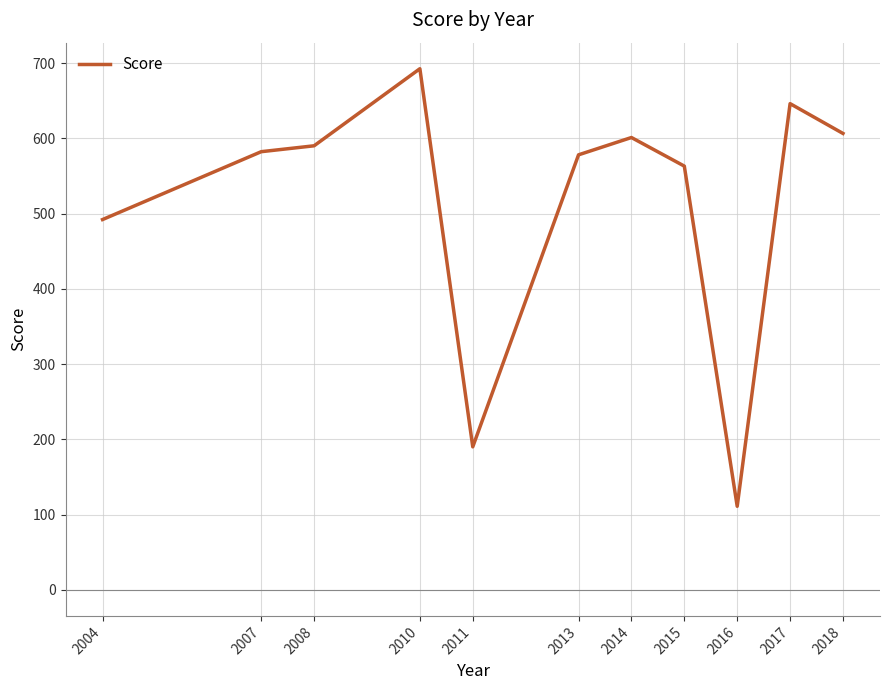

Where is the data nearest to the value 401?

2004